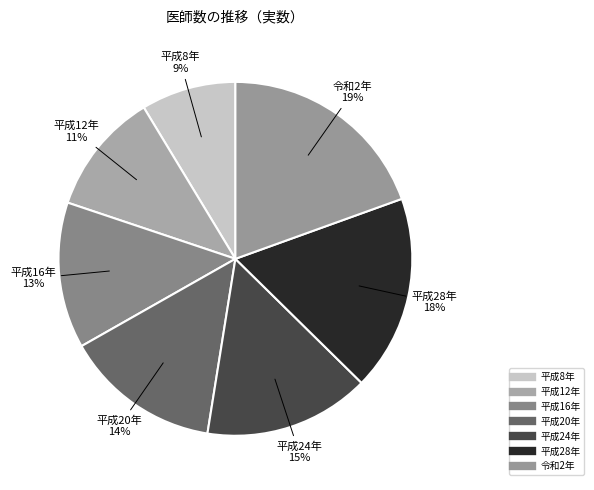

To the nearest percent, what is the combined percentage of 平成8年 and 平成24年?

24%